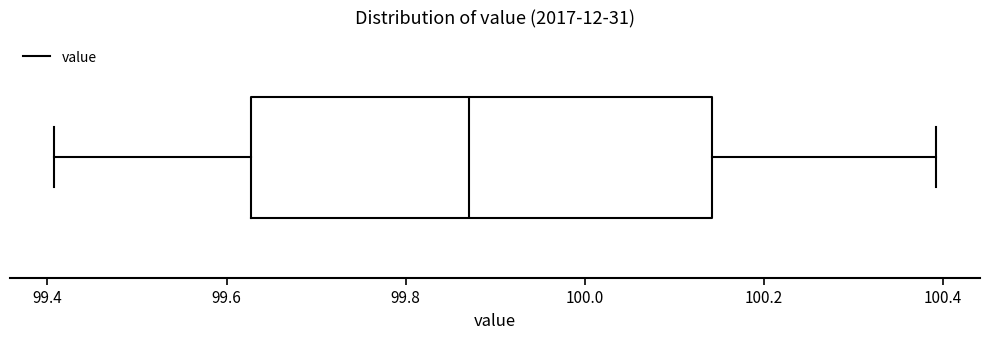

Read this box plot against the x-axis: the position of the median line, the range covered by the box, and the ends of both whiskers. The values are not printed on the chart, so give them approximately, as read against the axis.

median 99.88, box 99.62 to 100.14, whiskers 99.40 to 100.40